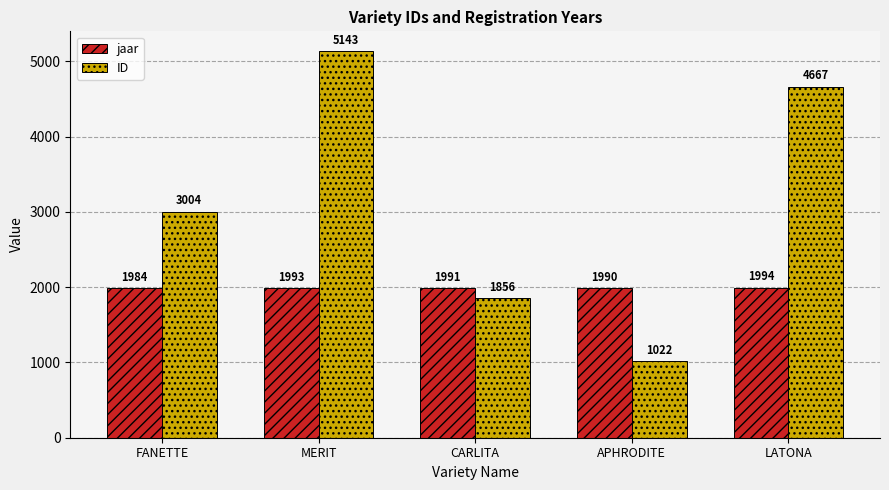

True or false: jaar has a value of 3541 at CARLITA.

False